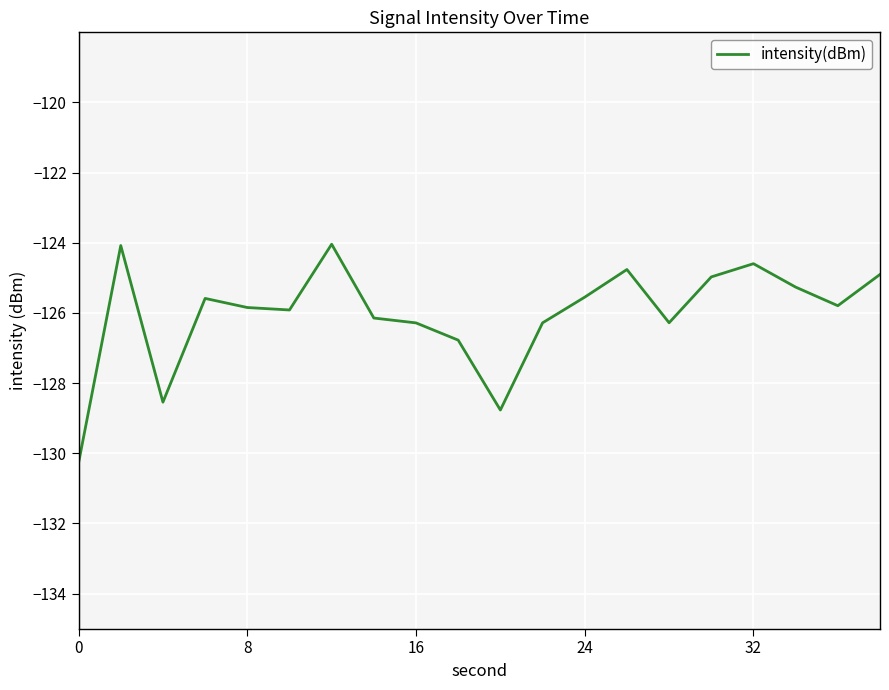

What is the maximum value shown in the chart?

-124.0